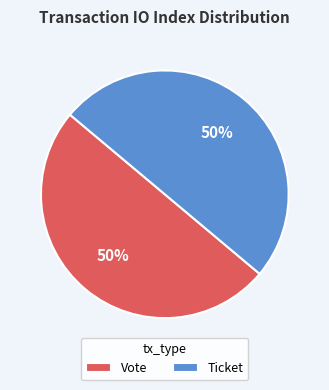

True or false: Ticket accounts for 50% of the total.

True